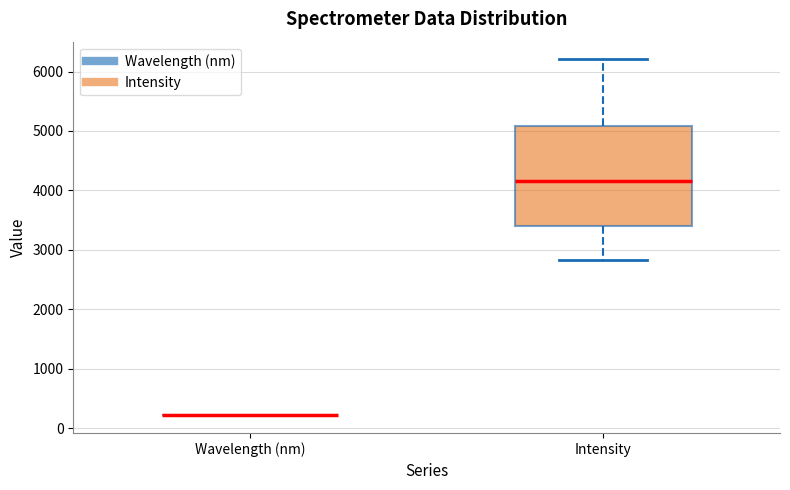

Reading left to right, transcribe this box plot: for each box, give where its median line is, the range the box spans, and where its two whiskers end, as read against the y-axis. The values are not printed on the chart, so give them approximately, as read against the axis.

Wavelength (nm): box collapsed to a line at 200, whiskers 200 to 200
Intensity: median 4200, box 3400 to 5100, whiskers 2800 to 6200